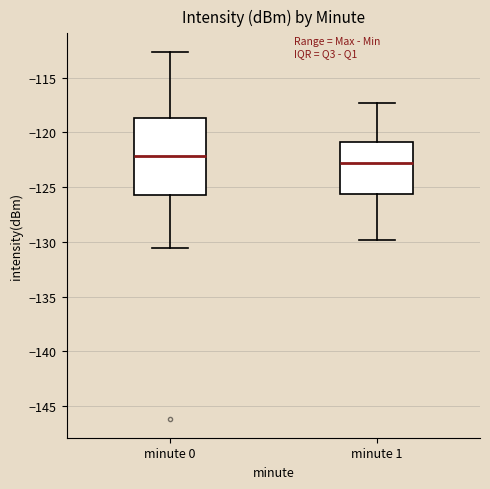

Where does the upper whisker of the box for minute 1 end on the y-axis? The values are not printed on the chart, so give them approximately, as read against the axis.

-117.5